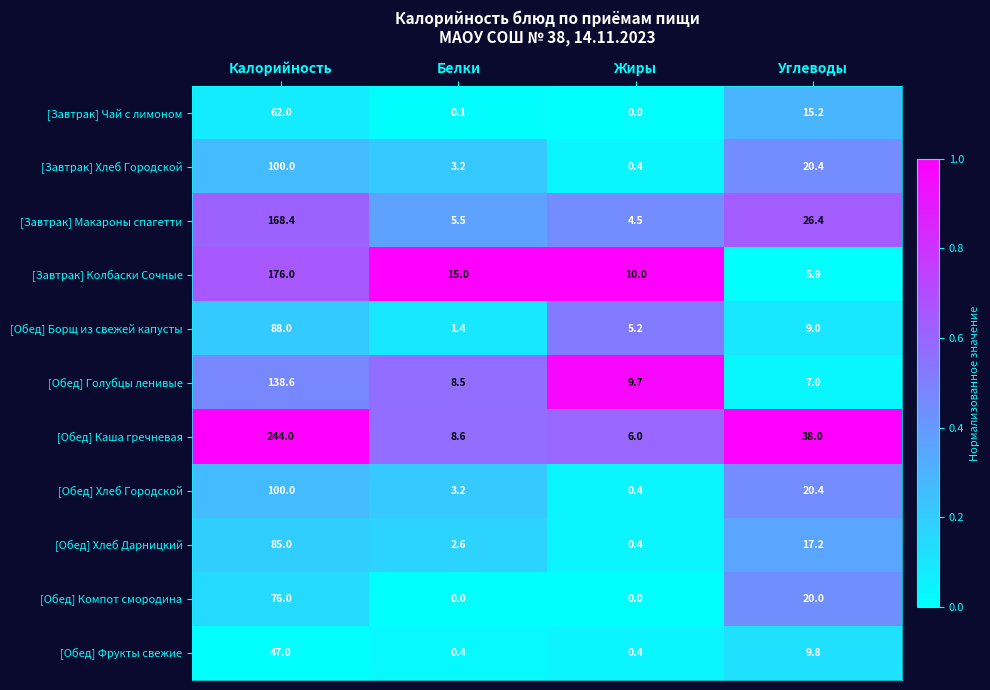

True or false: [Завтрак] Хлеб Городской has a value of 100.0 at Калорийность.

True